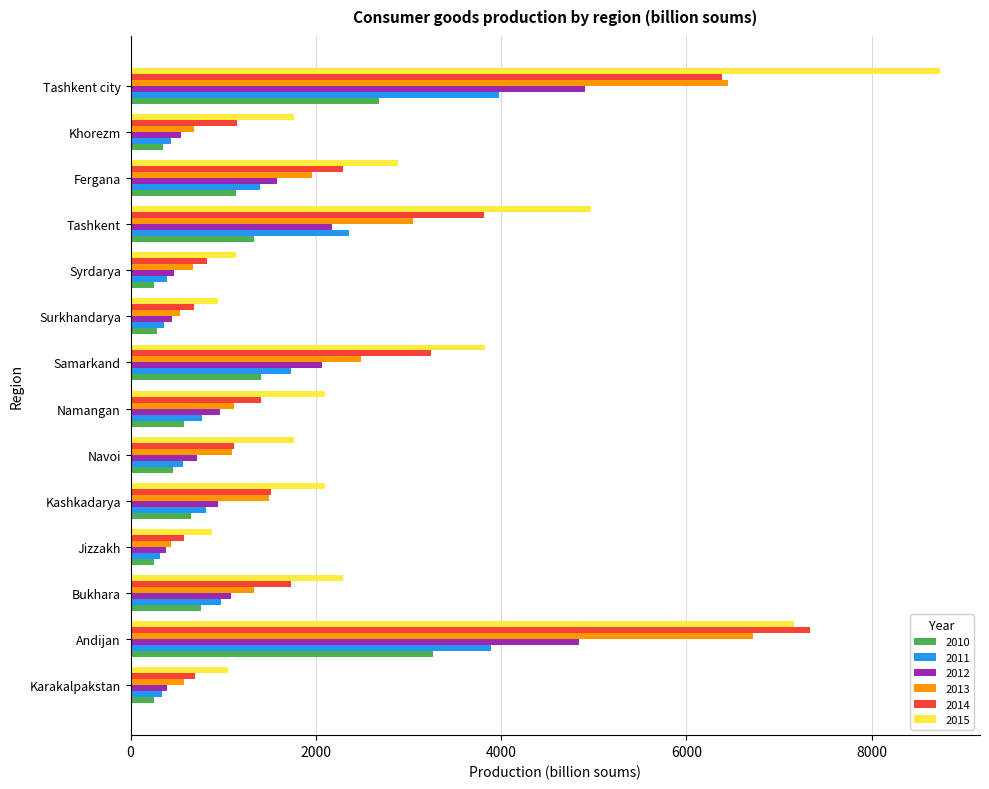

What is the maximum value for 2012?

4901.8